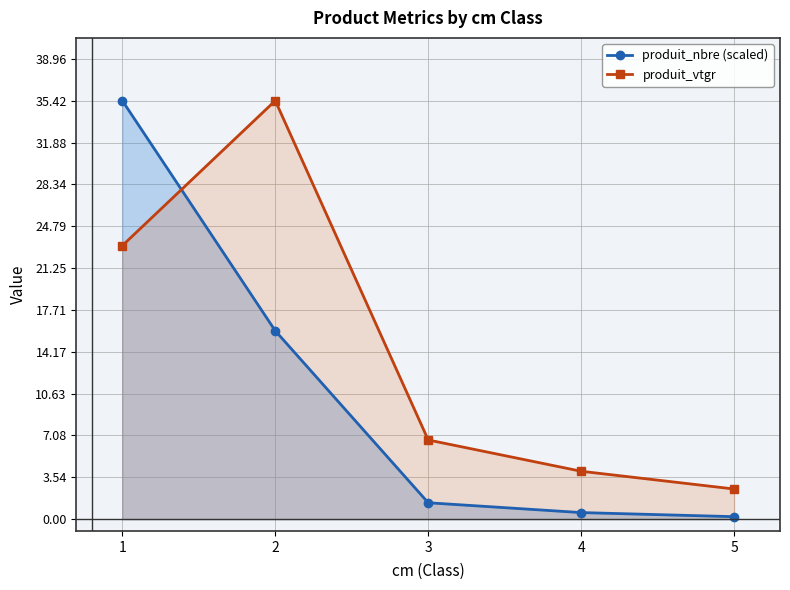

Which series has the largest range (max minus min)?

produit_nbre (scaled)